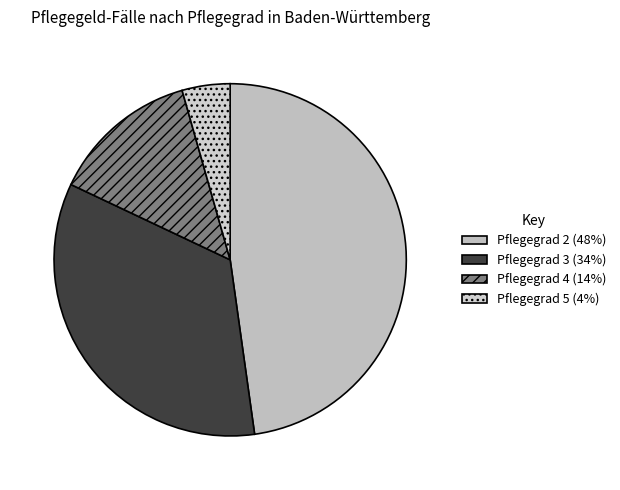

True or false: Pflegegrad 4 accounts for 28% of the total.

False